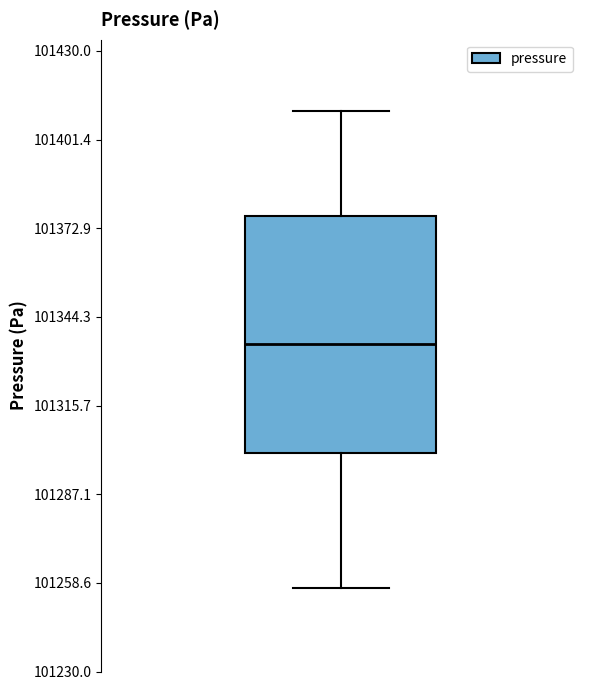

Where is the lower edge of the box on the y-axis? The values are not printed on the chart, so give them approximately, as read against the axis.

101300